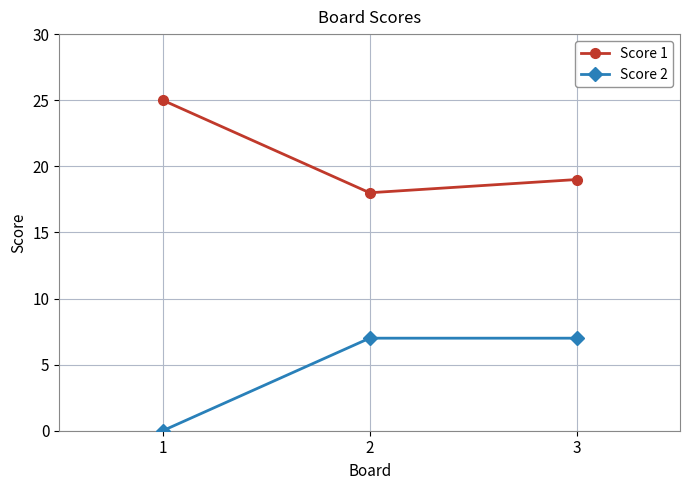

What is the value of the Score 2 point at the 2nd from the left?

7